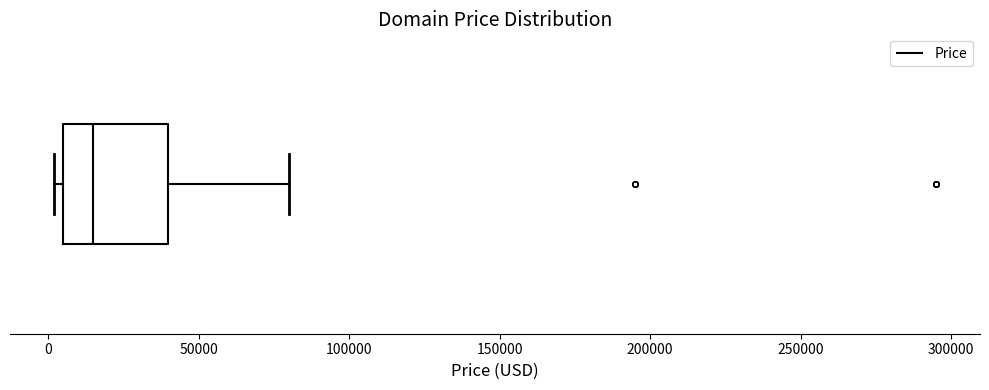

Transcribe this box plot: give where the median line is, the range the box spans, and where the two whiskers end, as read against the x-axis. The values are not printed on the chart, so give them approximately, as read against the axis.

median 15000, box 5000 to 40000, whiskers 0 to 80000